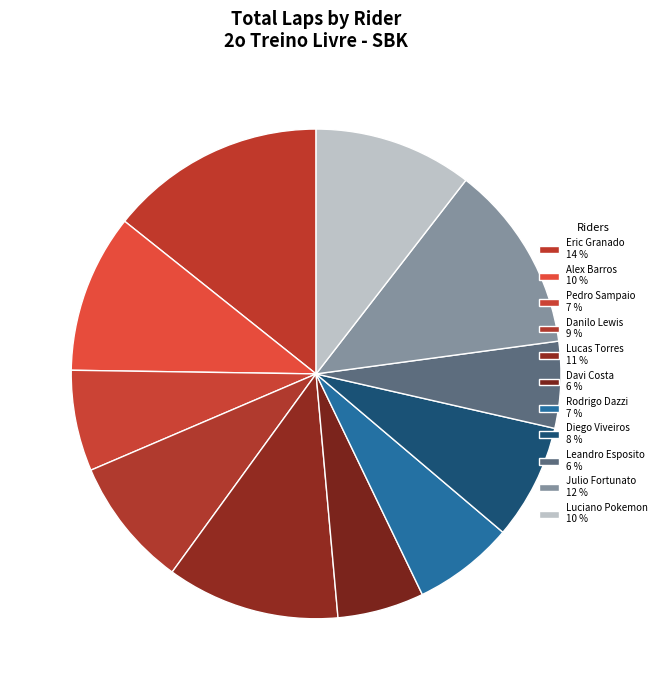

How many slices are in this pie chart?

11